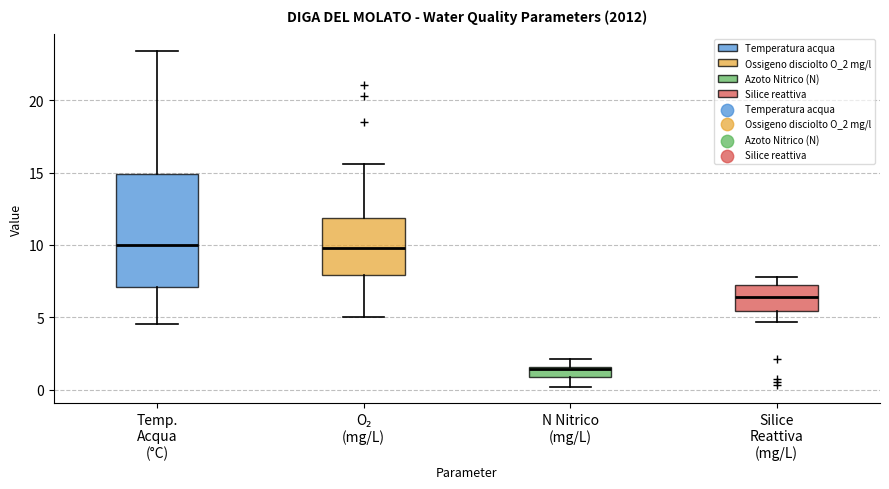

Where is the lower edge of the box for Silice Reattiva (mg/L) on the y-axis? The values are not printed on the chart, so give them approximately, as read against the axis.

5.5